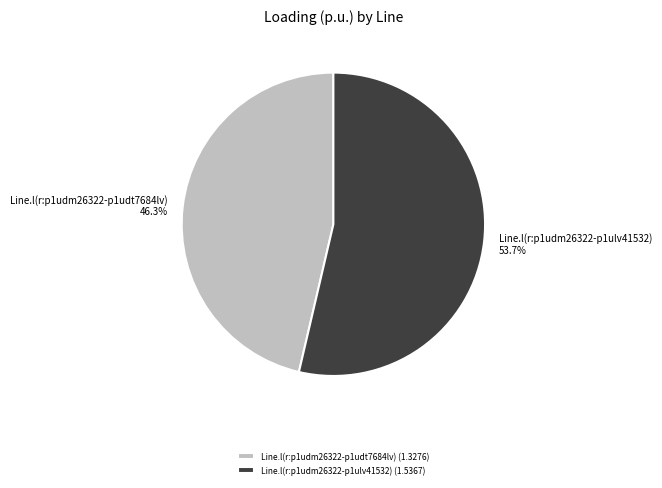

What is the ratio of the value at Line.l(r:p1udm26322-p1ulv41532) to the value at Line.l(r:p1udm26322-p1udt7684lv)?

1.2